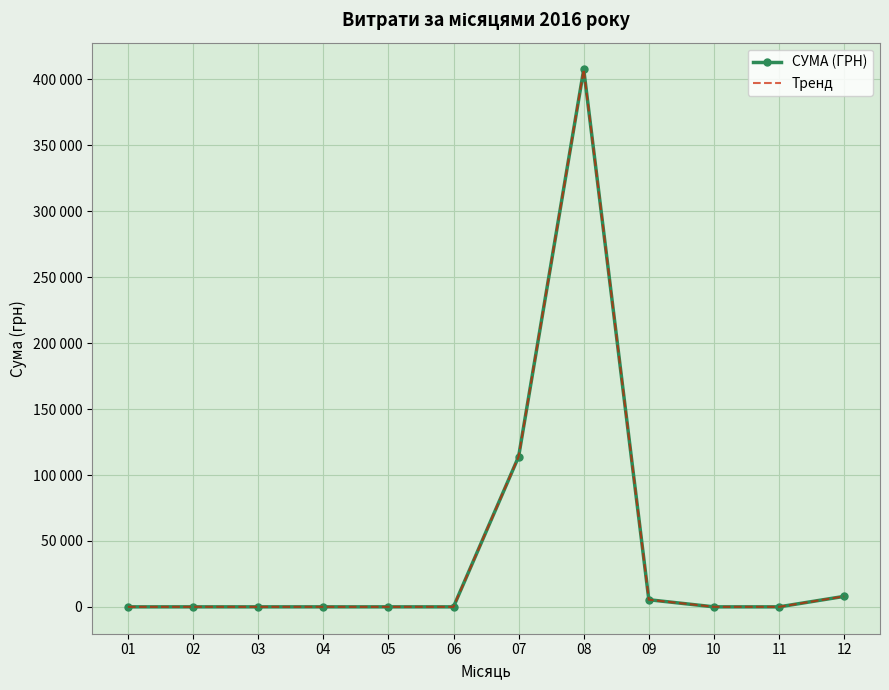

At how many categories does at least one series exceed 317739?

1